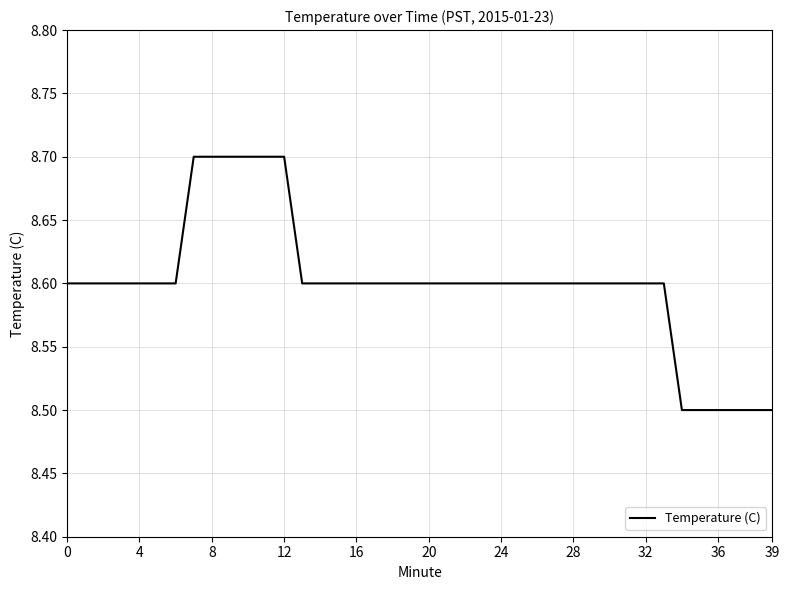

Does the chart display data point markers on the line(s)?

No